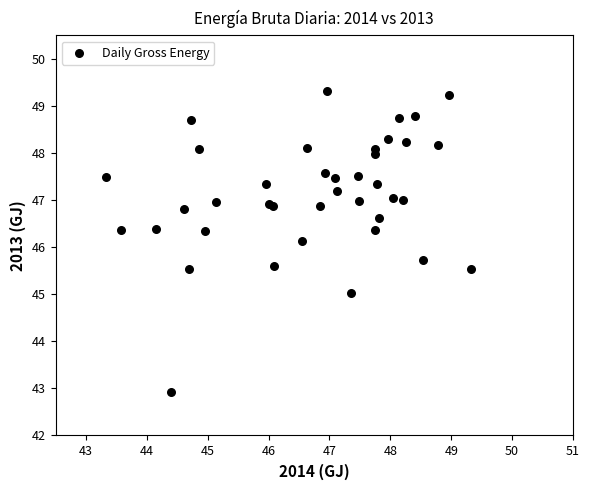

What Y value in the scatter plot is closest to 46?

46.1